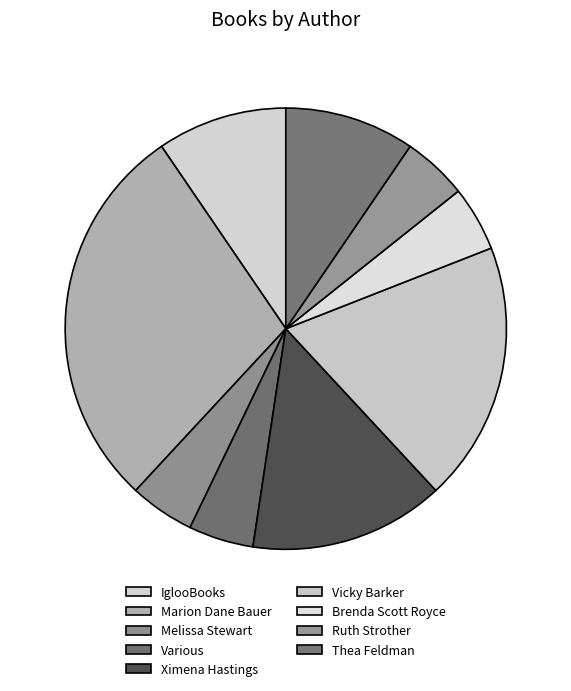

True or false: Various accounts for 5% of the total.

True